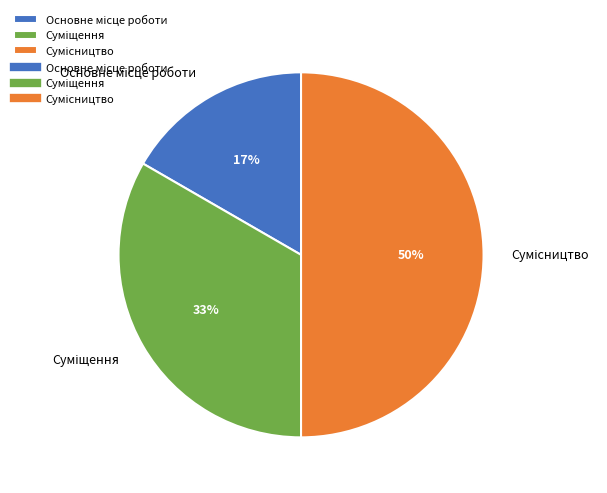

To the nearest percent, what is the average slice percentage?

33%